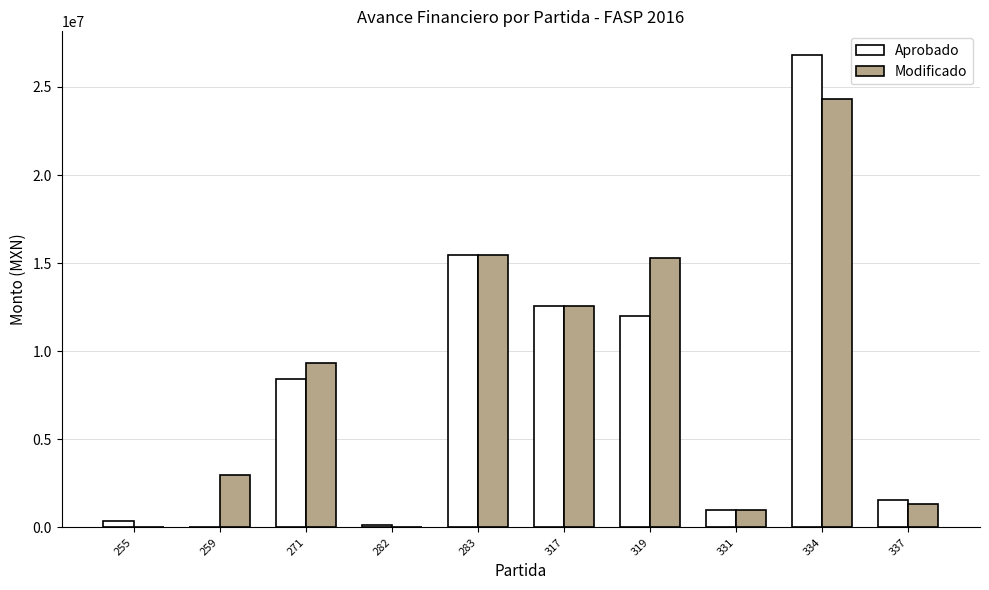

Reading left to right, extract all data points from this chart.

Aprobado: 379484.7	2088.0	8448480.0	121800.0	15463296.6	12547000.0	12000000.0	1000000.0	26817200.0	1540000.0
Modificado: 0.0	3001879.3	9323308.1	0.0	15463296.6	12547000.0	15280680.0	980200.0	24324884.0	1340724.0